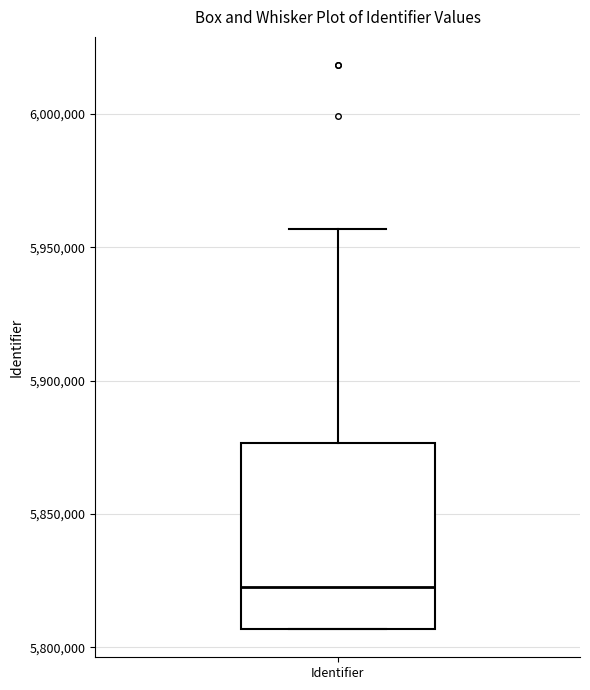

Transcribe this box plot: give where the median line is, the range the box spans, and where the two whiskers end, as read against the y-axis. The values are not printed on the chart, so give them approximately, as read against the axis.

median 5825000, box 5805000 to 5875000, whiskers 5805000 to 5955000